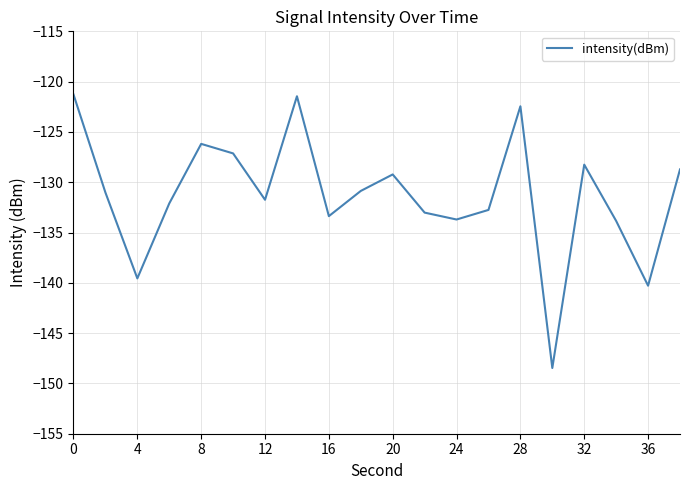

What is the average value?

-131.3